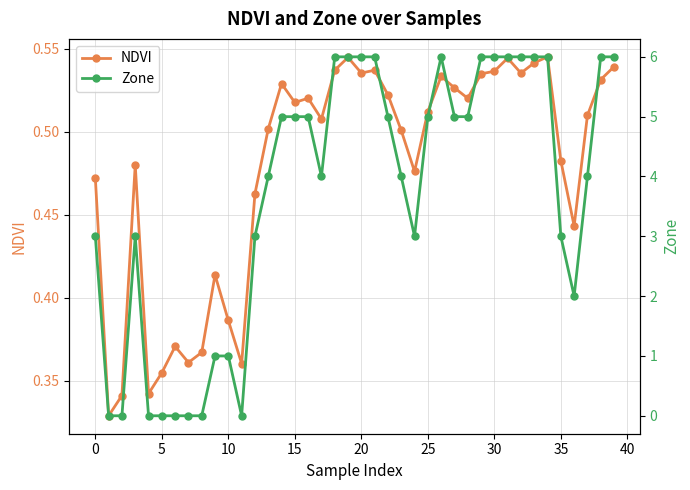

Where is the first local minimum for Zone?

11